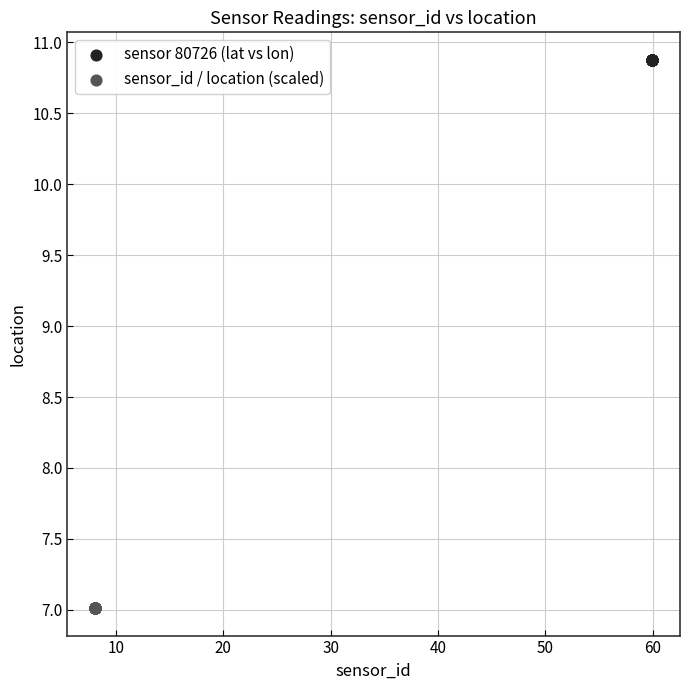

What are all the series names shown in the legend?

sensor 80726 (lat vs lon), sensor_id / location (scaled)